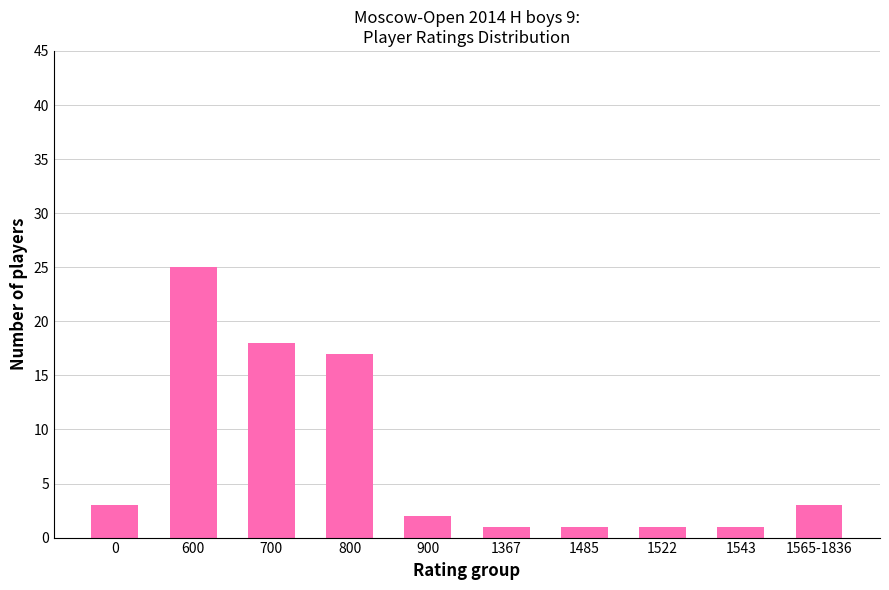

What is the maximum value shown in the chart?

25